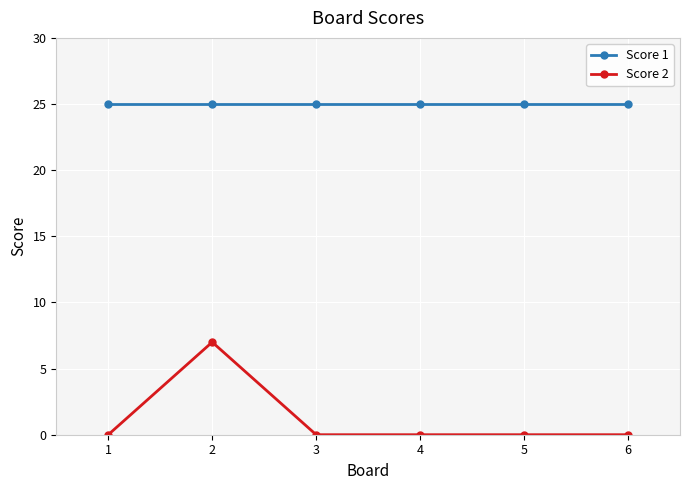

Which series has the largest range (max minus min)?

Score 2